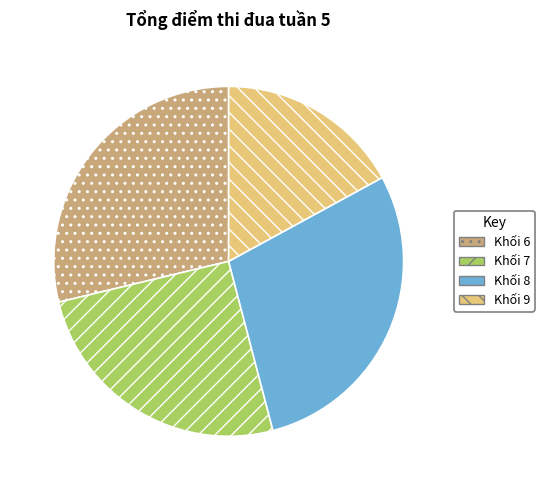

How many slices are in this pie chart?

4